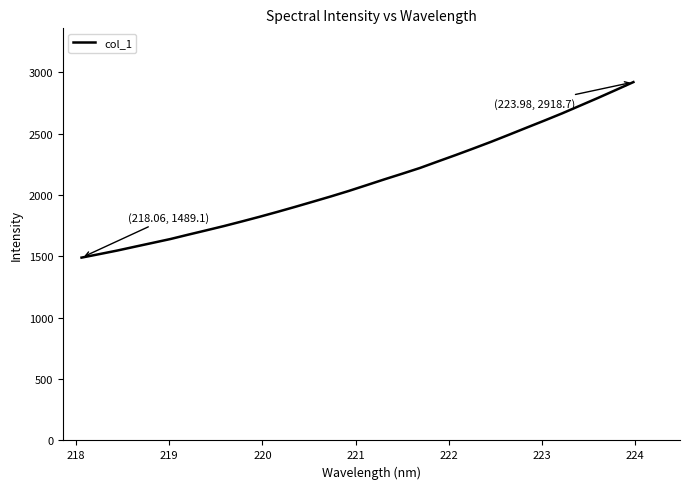

Reading left to right, extract all data points from this chart.

1489.1	1517.6	1546.6	1578.3	1609.5	1641.0	1676.5	1711.2	1746.5	1783.8	1822.0	1861.9	1903.0	1945.1	1987.7	2032.0	2079.0	2126.4	2172.3	2219.2	2271.9	2324.0	2377.7	2432.4	2489.8	2547.8	2605.5	2664.4	2726.7	2789.2	2853.6	2918.7